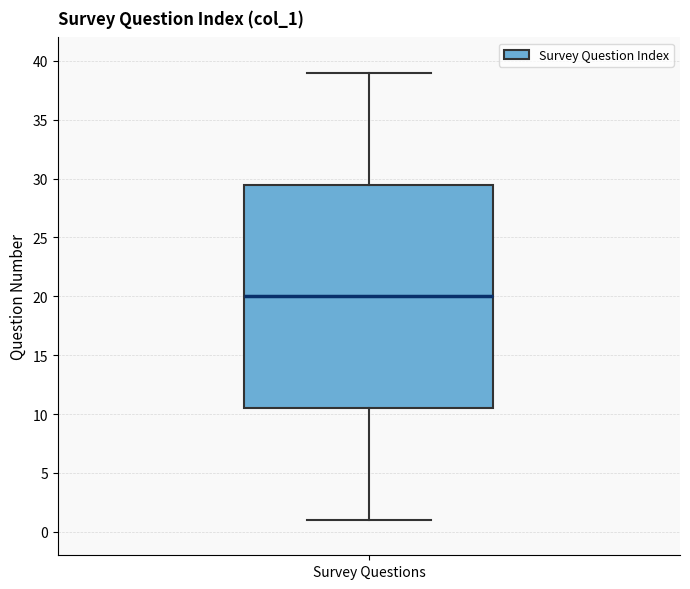

Read this box plot against the y-axis: the position of the median line, the range covered by the box, and the ends of both whiskers. The values are not printed on the chart, so give them approximately, as read against the axis.

median 20.0, box 10.5 to 29.5, whiskers 1.0 to 39.0